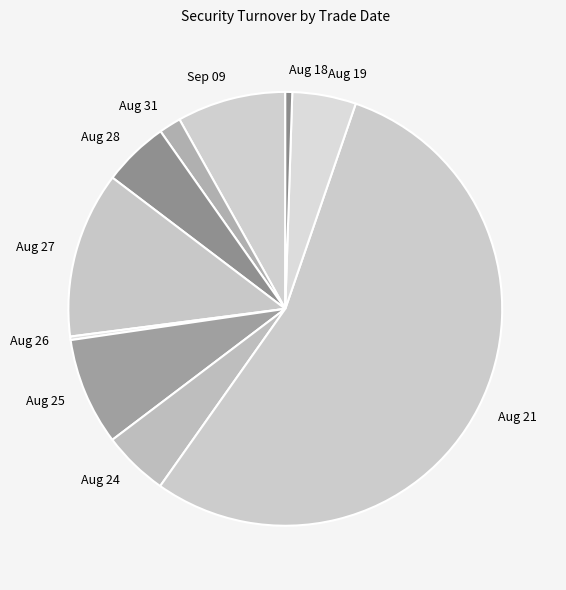

How many segments does this pie chart have?

10